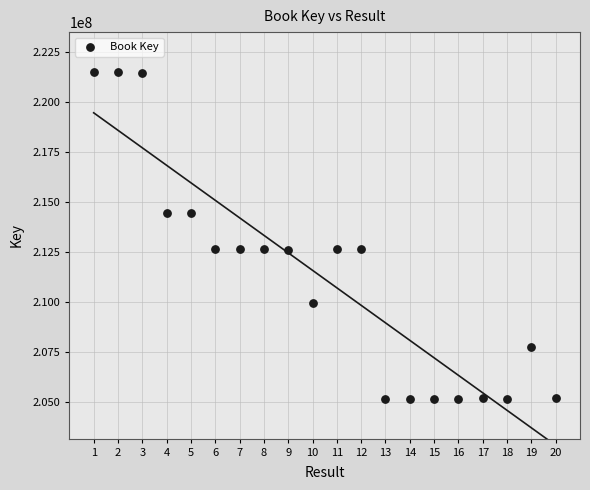

What is the range of X values (max minus min)?

19